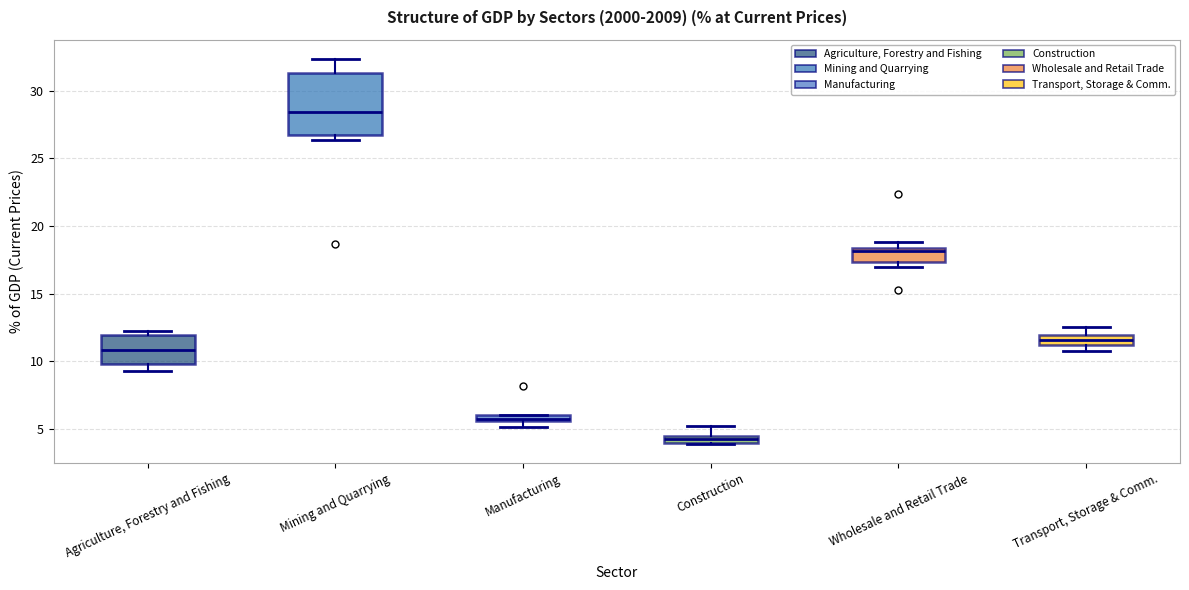

Which box has the highest median line?

Mining and Quarrying